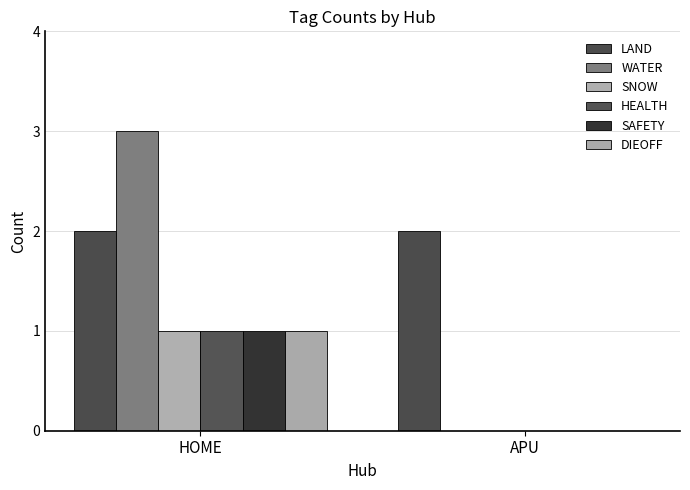

Reading left to right, extract all data points from this chart.

LAND: HOME=2	APU=2
WATER: HOME=3	APU=0
SNOW: HOME=1	APU=0
HEALTH: HOME=1	APU=0
SAFETY: HOME=1	APU=0
DIEOFF: HOME=1	APU=0